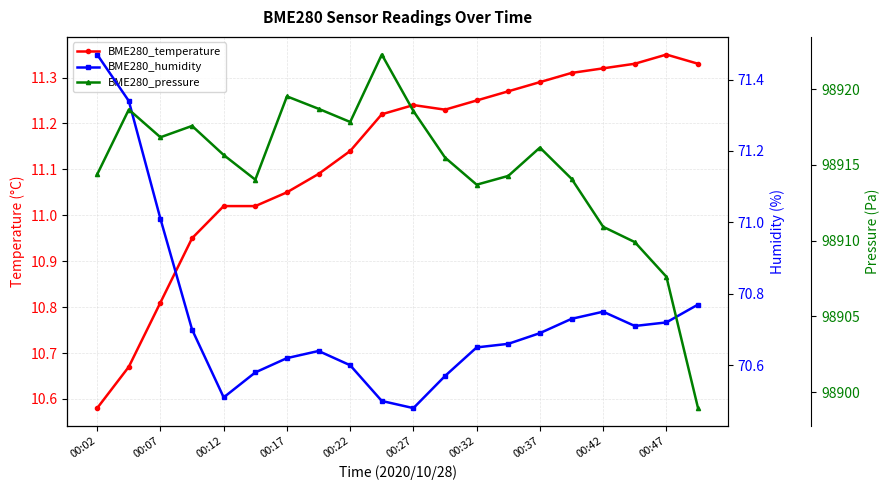

Which series has the largest total across all categories?

BME280_pressure